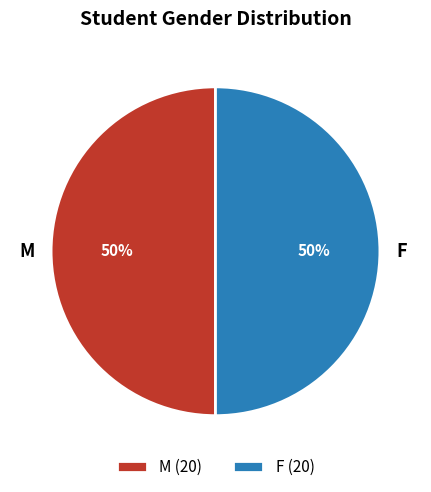

To the nearest percent, what is the combined percentage of M and F?

100%